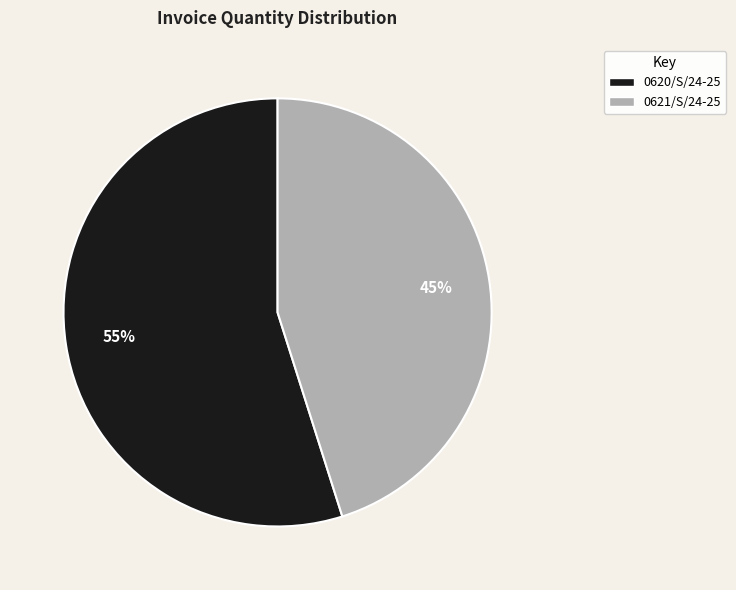

Does any single category account for the majority?

Yes